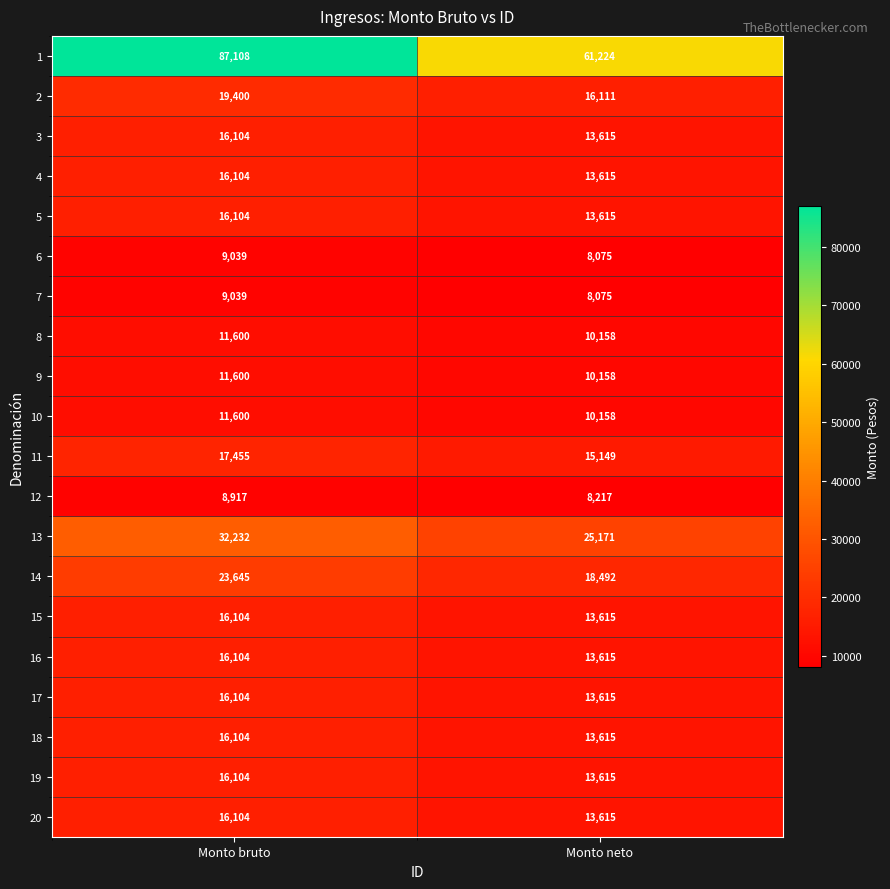

What is the approximate value of 15 at Monto neto?

13615